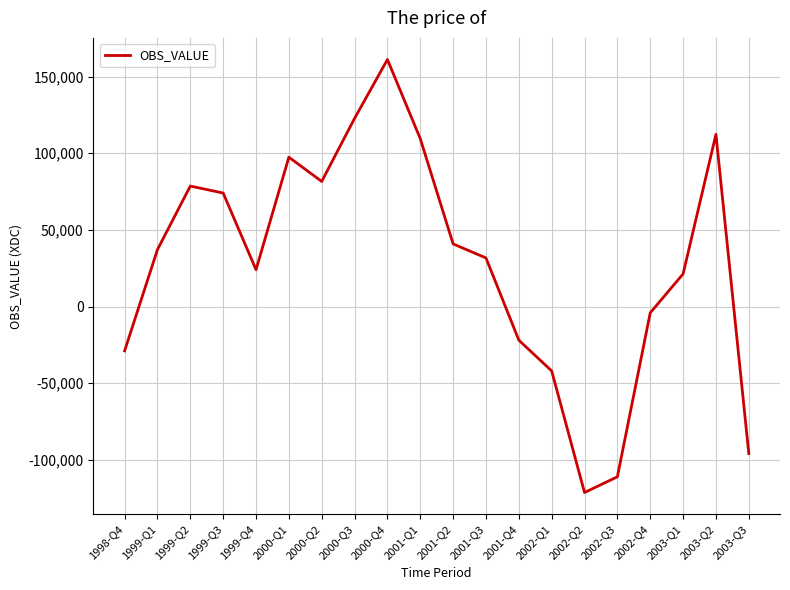

How many interior local peaks (higher than both neighbors) does the data have?

4